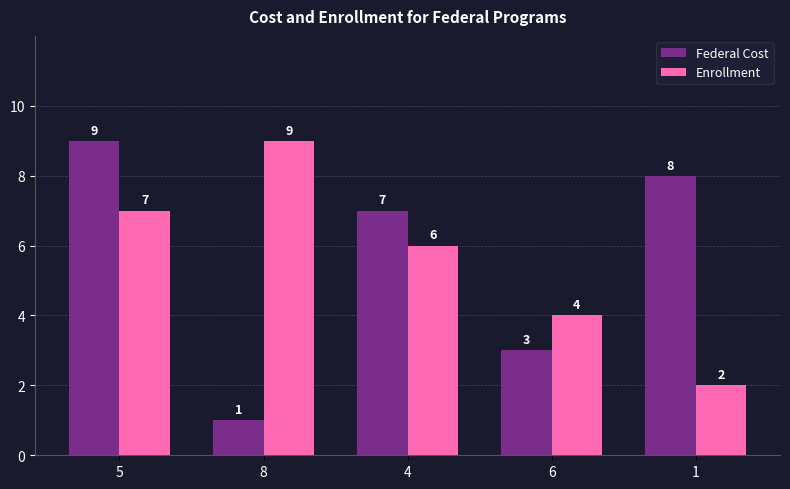

Reading left to right, list all the values displayed in this chart.

Federal Cost: 5=9	8=1	4=7	6=3	1=8
Enrollment: 5=7	8=9	4=6	6=4	1=2